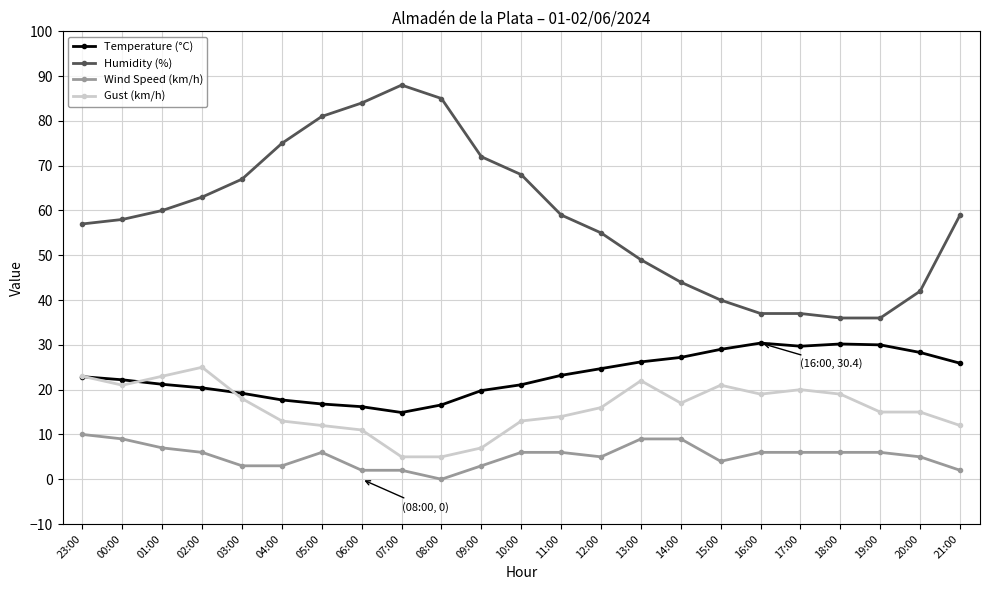

What is the label of the 6th point from the right?

16:00